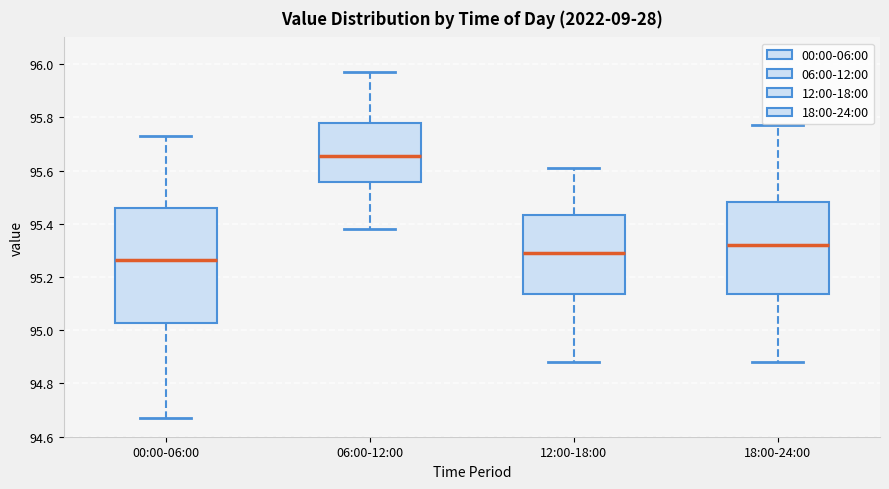

Reading left to right, transcribe this box plot: for each box, give where its median line is, the range the box spans, and where its two whiskers end, as read against the y-axis. The values are not printed on the chart, so give them approximately, as read against the axis.

00:00-06:00: median 95.26, box 95.02 to 95.46, whiskers 94.68 to 95.74
06:00-12:00: median 95.66, box 95.56 to 95.78, whiskers 95.38 to 95.98
12:00-18:00: median 95.30, box 95.14 to 95.44, whiskers 94.88 to 95.62
18:00-24:00: median 95.32, box 95.14 to 95.48, whiskers 94.88 to 95.78